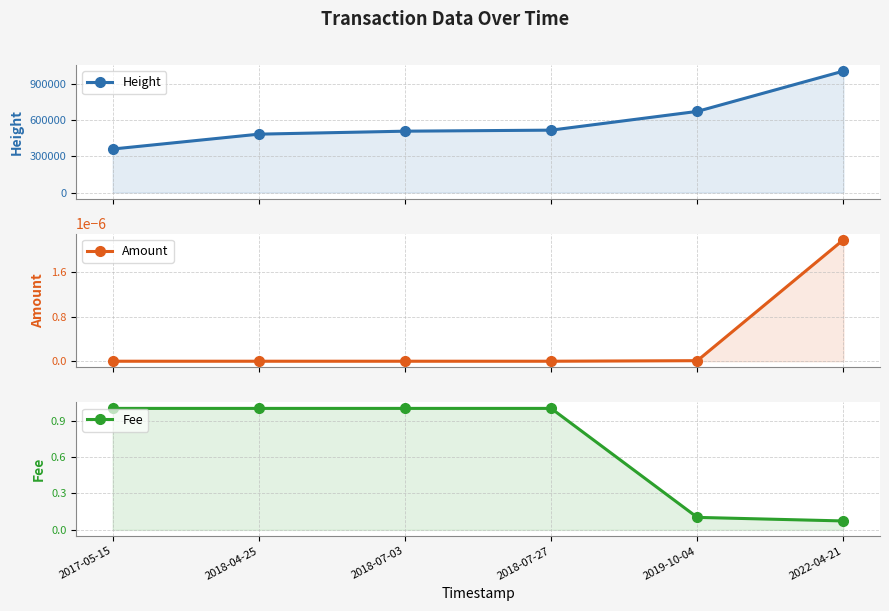

What is the sum of the Height values at 2022-04-21 and 2018-07-27?

1522185.0